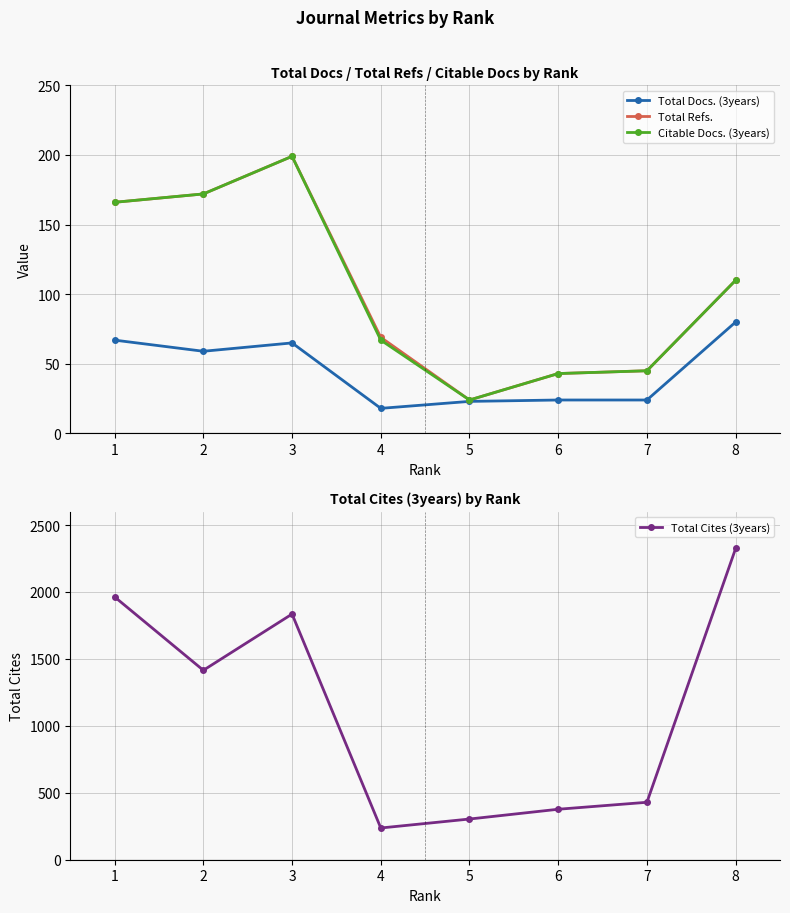

Reading left to right, what are all the values shown in this chart?

Total Docs. (3years): 1=67	2=59	3=65	4=18	5=23	6=24	7=24	8=80
Total Refs.: 1=166	2=172	3=199	4=69	5=24	6=43	7=45	8=110
Citable Docs. (3years): 1=166	2=172	3=199	4=67	5=24	6=43	7=45	8=110
Total Cites (3years): 1=1963	2=1415	3=1835	4=237	5=304	6=377	7=429	8=2325